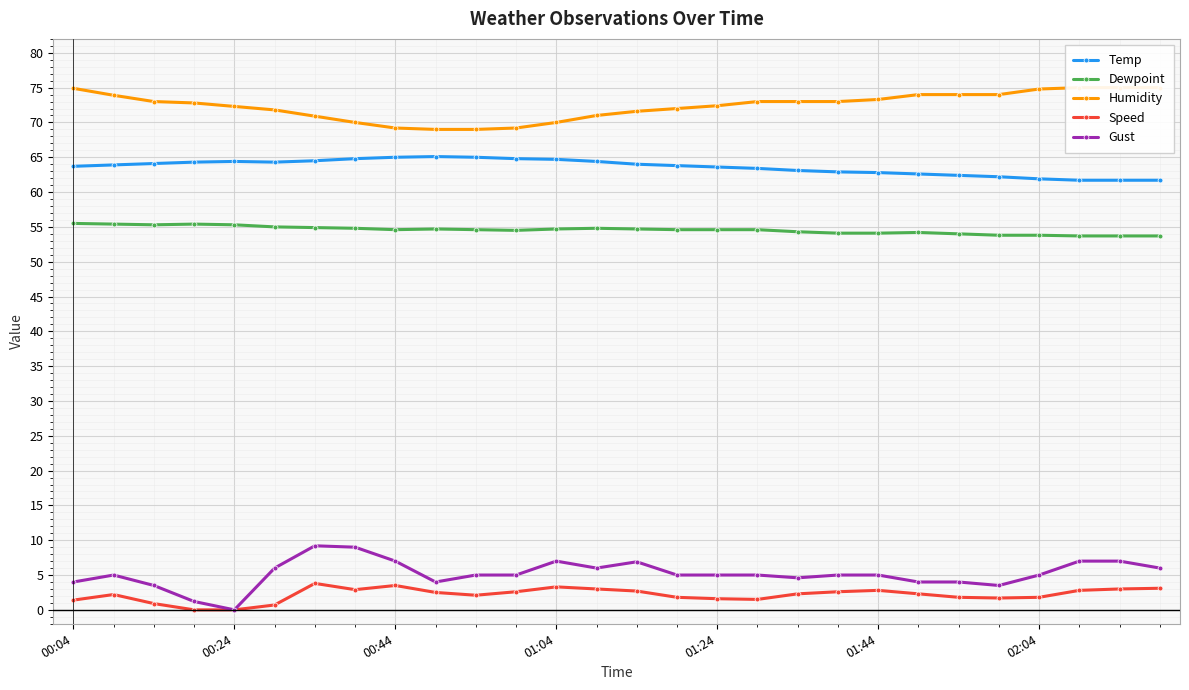

What is the highest value of the Dewpoint series?

55.5